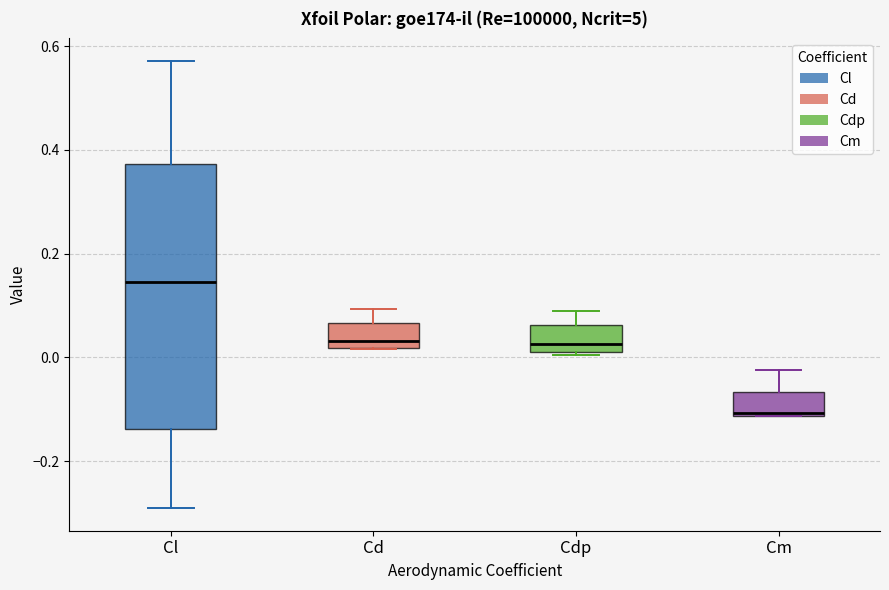

Reading left to right, transcribe this box plot: for each box, give where its median line is, the range the box spans, and where its two whiskers end, as read against the y-axis. The values are not printed on the chart, so give them approximately, as read against the axis.

Cl: median 0.14, box -0.14 to 0.38, whiskers -0.30 to 0.58
Cd: median 0.04, box 0.02 to 0.06, whiskers 0.02 to 0.10
Cdp: median 0.02, box 0.00 to 0.06, whiskers 0.00 to 0.08
Cm: median -0.10, box -0.12 to -0.06, whiskers -0.12 to -0.02